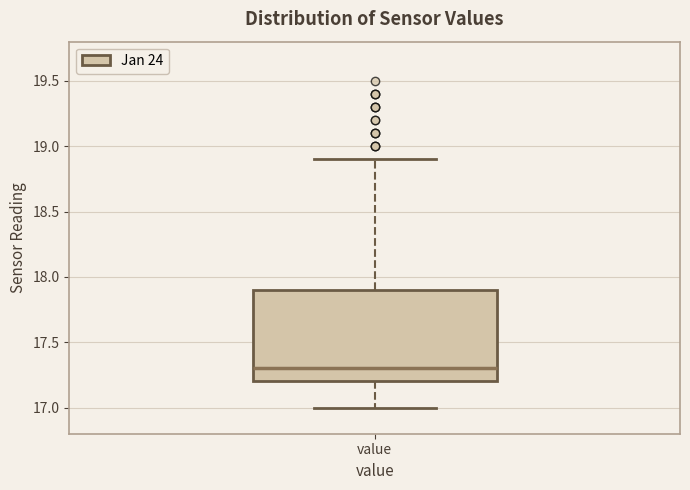

Transcribe this box plot: give where the median line is, the range the box spans, and where the two whiskers end, as read against the y-axis. The values are not printed on the chart, so give them approximately, as read against the axis.

median 17.3, box 17.2 to 17.9, whiskers 17.0 to 18.9